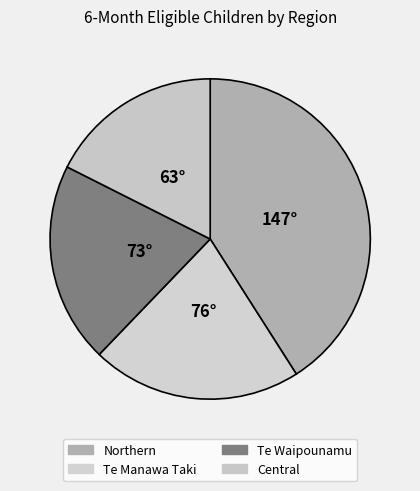

What is the ratio of the value at Te Manawa Taki to the value at Te Waipounamu?

1.0